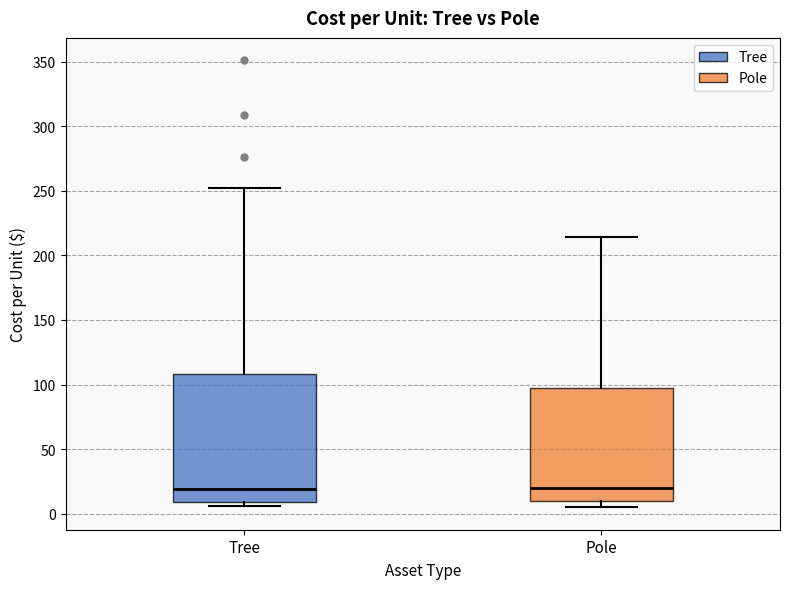

Comparing the boxes themselves (not the whiskers), which one is the tallest?

Tree